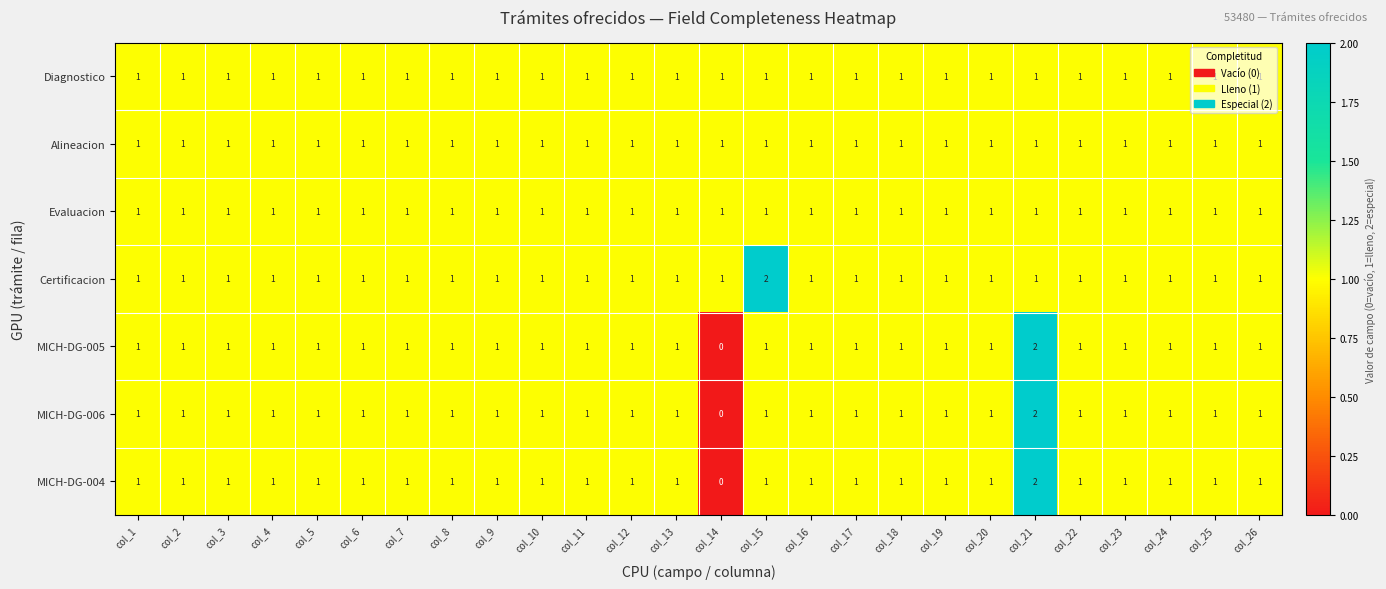

At which label does MICH-DG-006 reach its peak?

col_21